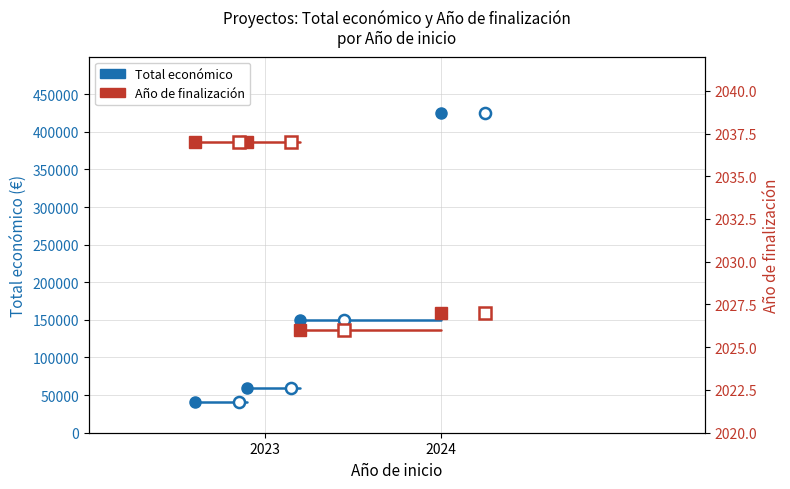

Is it true that Total económico equals 40813 at 2024?

False